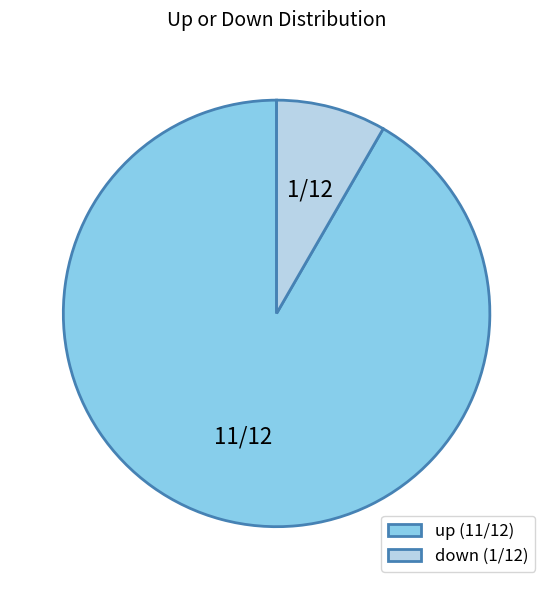

Which slice is the largest?

up